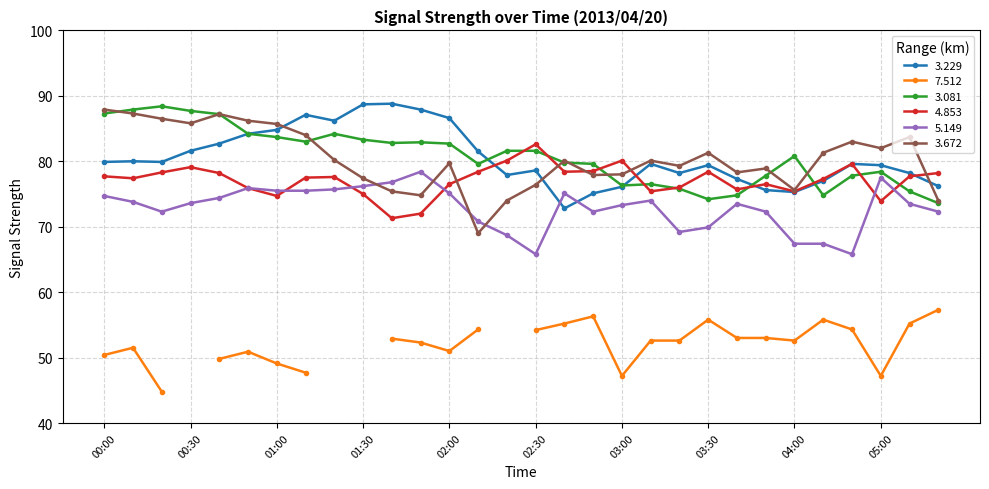

After their last crossing, which series has the higher values: 3.672 or 5.149?

3.672